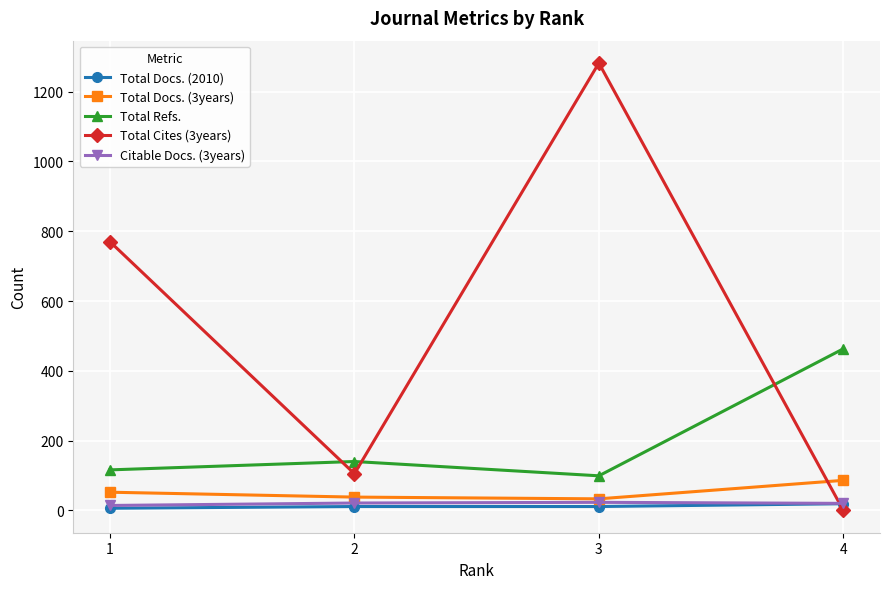

What is the sum of all Total Docs. (3years) values?

209